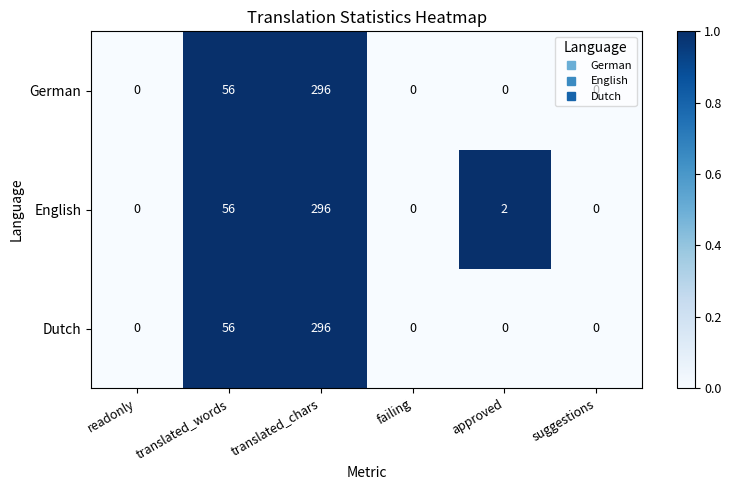

True or false: German has a value of 144 at suggestions.

False